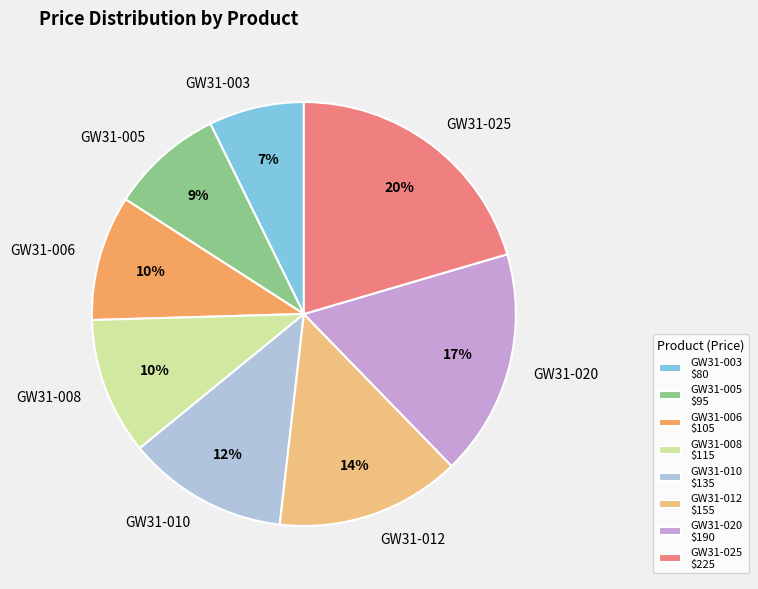

Does any single category account for the majority?

No